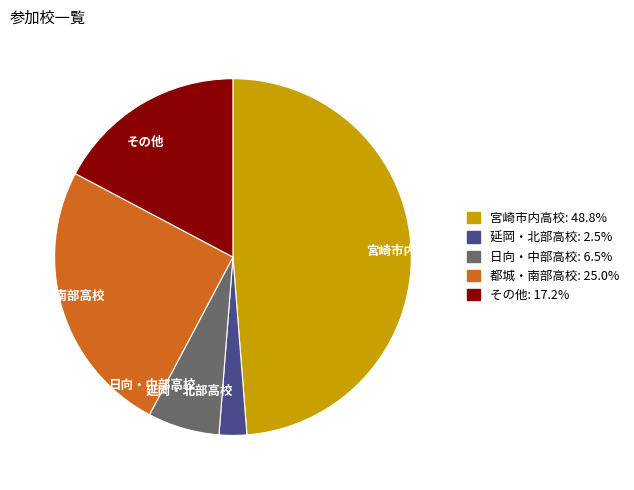

Is the sum of 都城・南部高校 and 宮崎市内高校 greater than half?

Yes